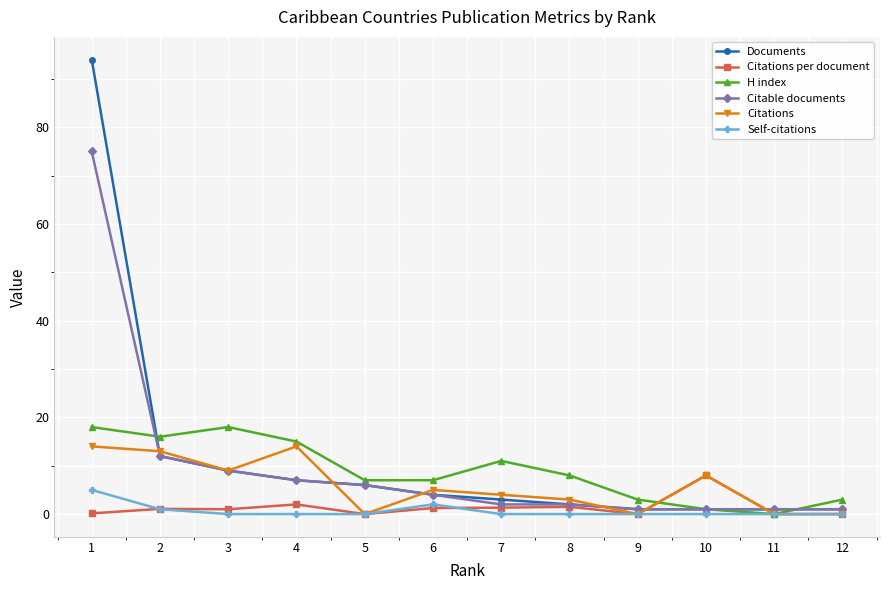

What is the difference between the maximum and minimum values in the Documents series?

93.0